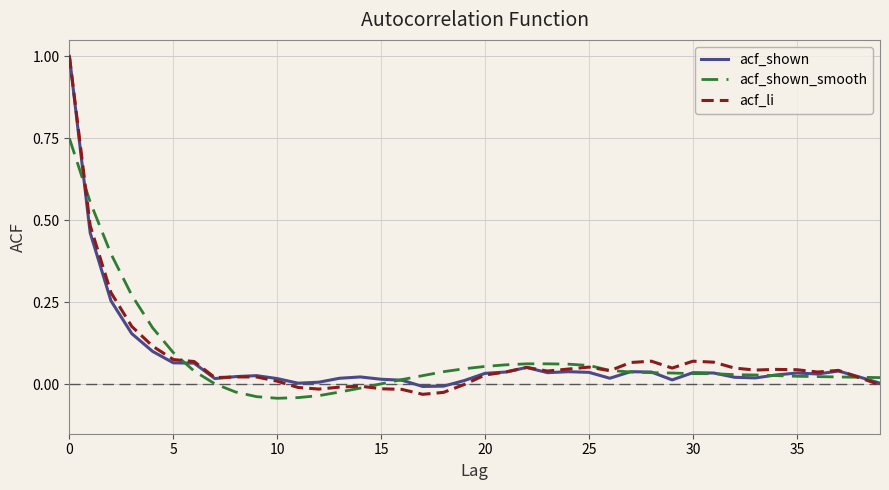

Which series has the widest spread of values?

acf_li